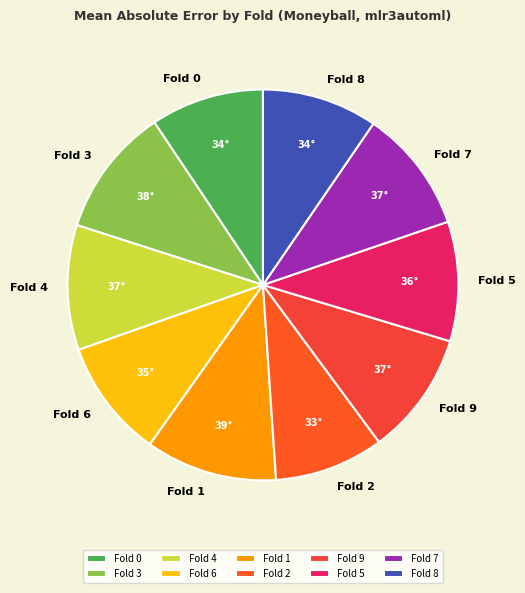

Does any single category account for the majority?

No